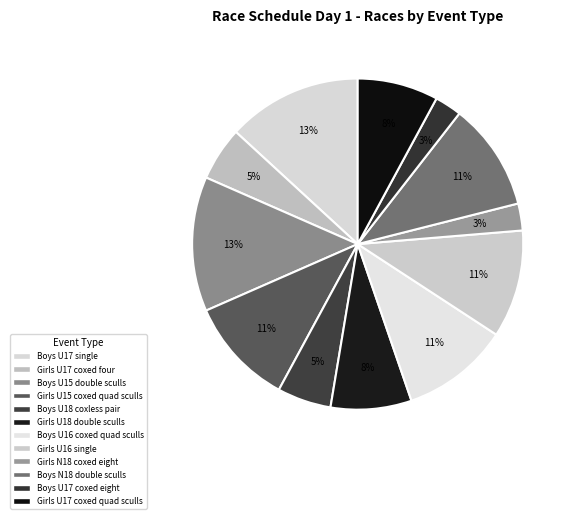

Count the number of slices in the pie.

12